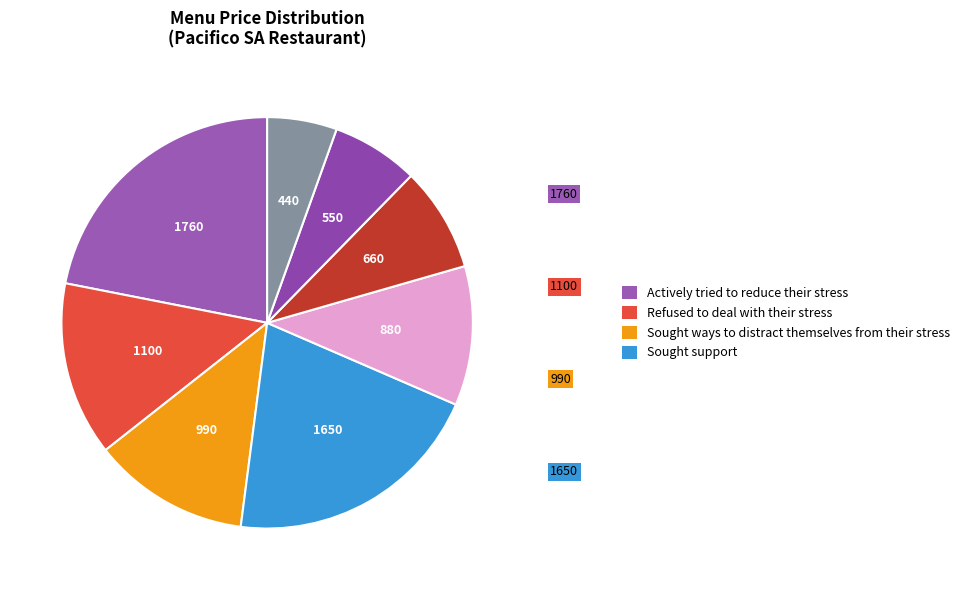

Count the number of slices in the pie.

8